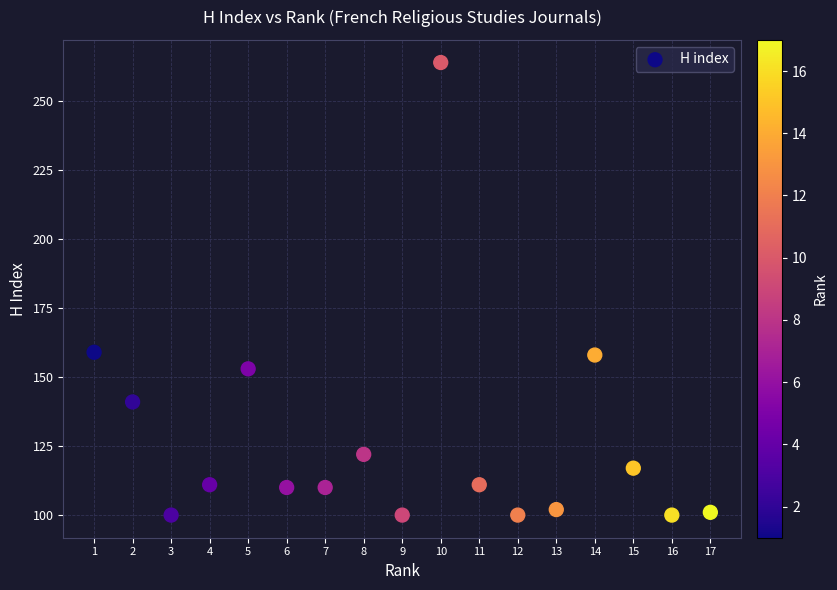

What is the range of X values (max minus min)?

16